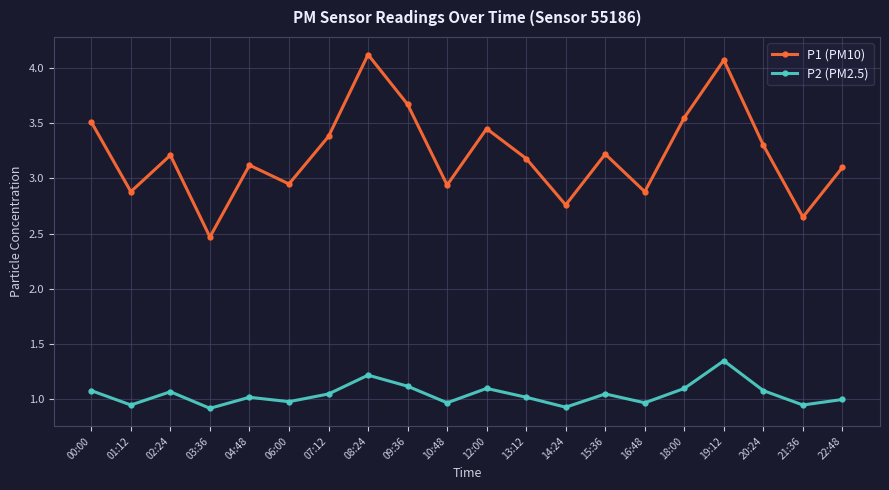

At 01:12, list the series in order from smallest to largest.

P2 (PM2.5), P1 (PM10)